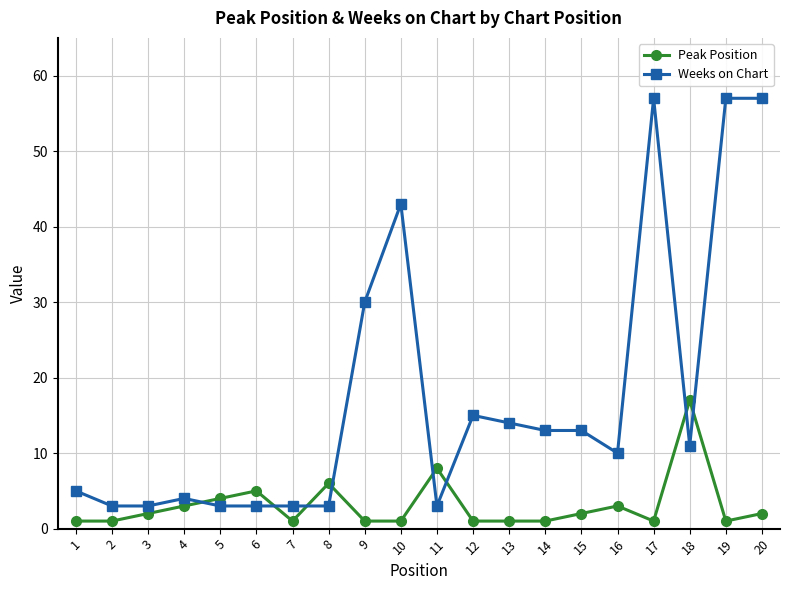

True or false: Weeks on Chart and Peak Position intersect in this chart.

True